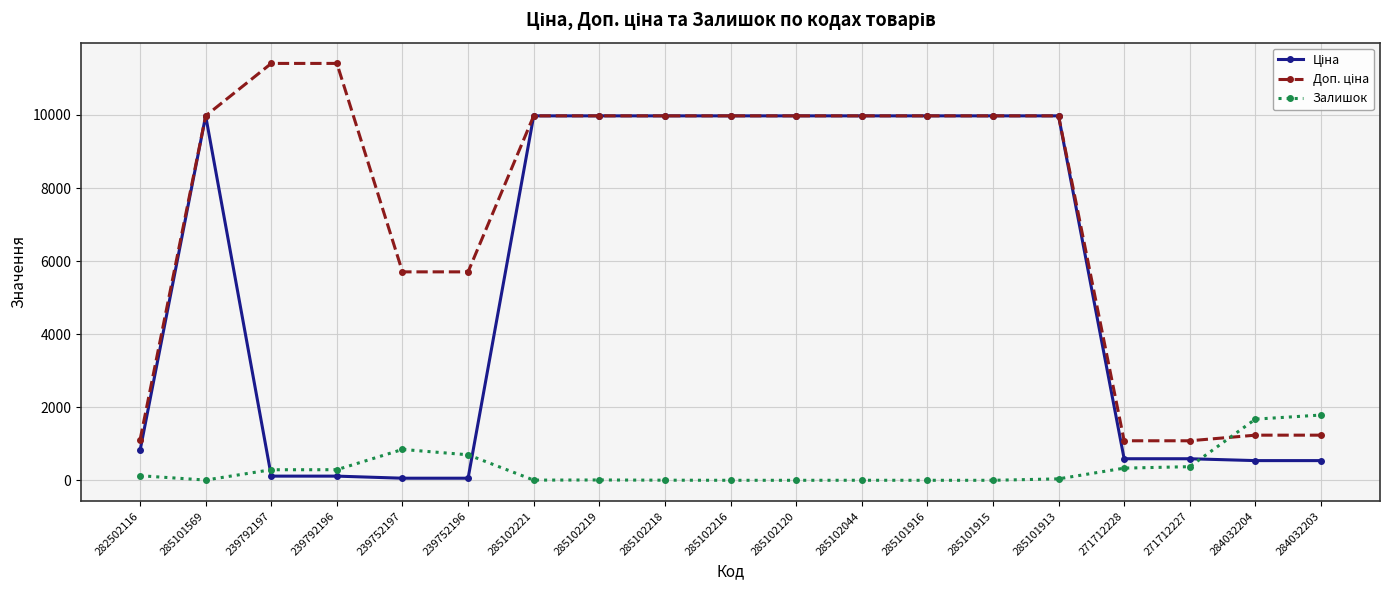

What is the difference between the highest and lowest values at 285102216?

9975.0